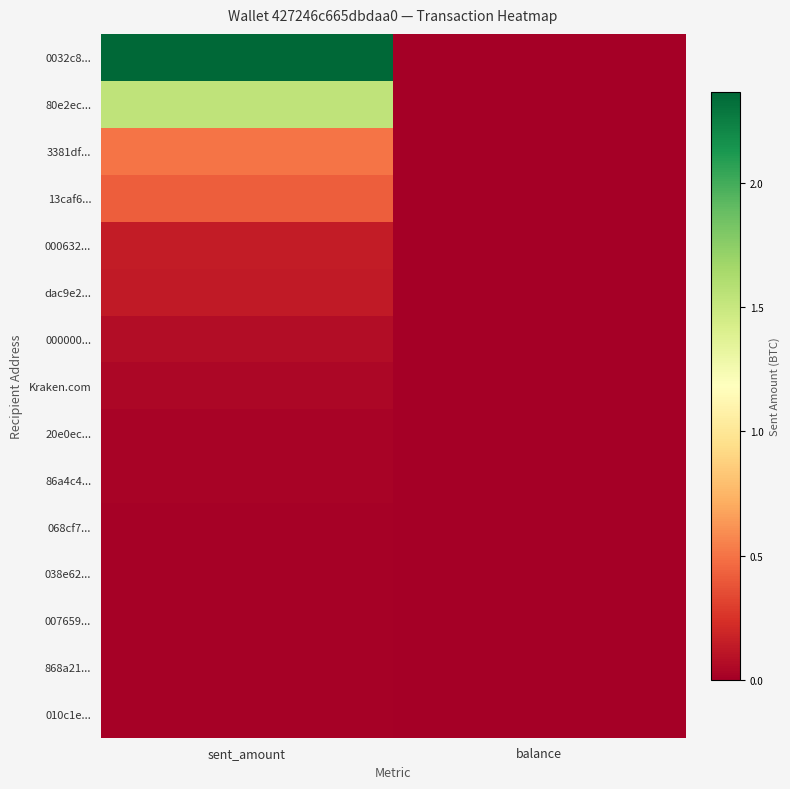

Reading right to left, extract all data points from this chart.

0032c8...: balance=0.0	sent_amount=2.4
80e2ec...: balance=0.0	sent_amount=1.5
3381df...: balance=0.0	sent_amount=0.5
13caf6...: balance=0.0	sent_amount=0.4
000632...: balance=0.0	sent_amount=0.1
dac9e2...: balance=0.0	sent_amount=0.1
000000...: balance=0.0	sent_amount=0.1
Kraken.com: balance=0.0	sent_amount=0.0
20e0ec...: balance=0.0	sent_amount=0.0
86a4c4...: balance=0.0	sent_amount=0.0
068cf7...: balance=0.0	sent_amount=0.0
038e62...: balance=0.0	sent_amount=0.0
007659...: balance=0.0	sent_amount=0.0
868a21...: balance=0.0	sent_amount=0.0
010c1e...: balance=0.0	sent_amount=0.0